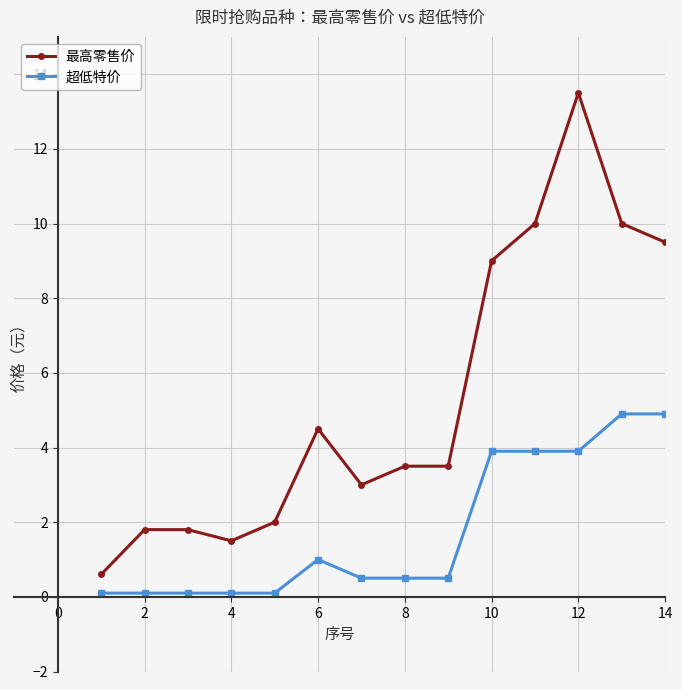

True or false: 超低特价 and 最高零售价 intersect in this chart.

False